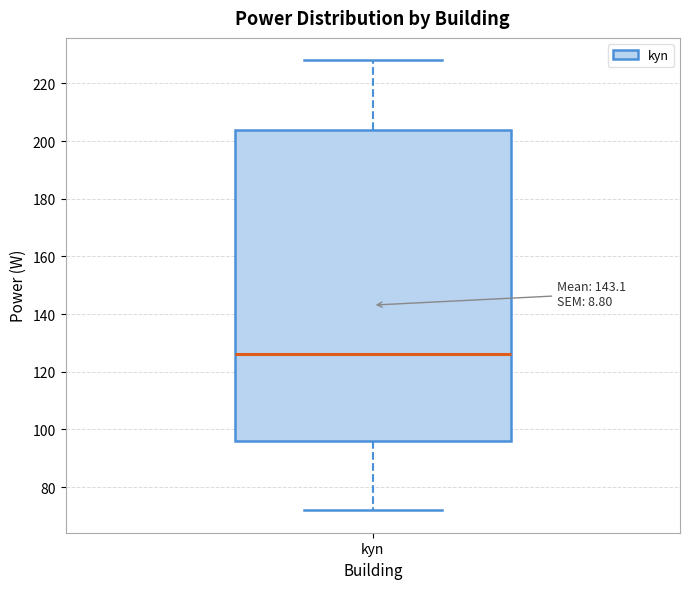

Where is the upper edge of the box for kyn on the y-axis? The values are not printed on the chart, so give them approximately, as read against the axis.

204